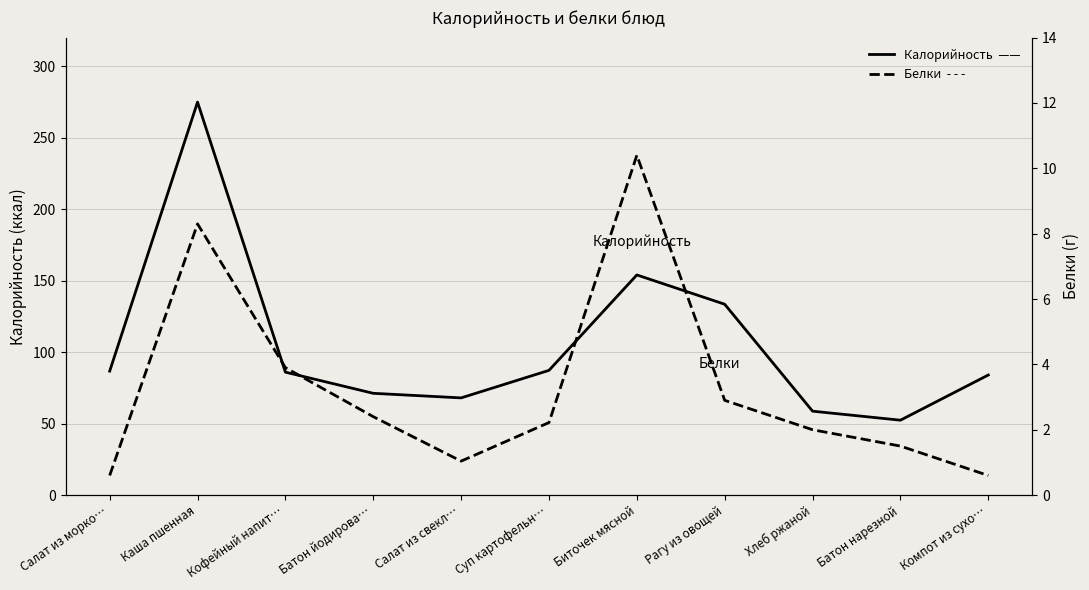

List the series in order of their peak value, highest first.

Калорийность, Белки